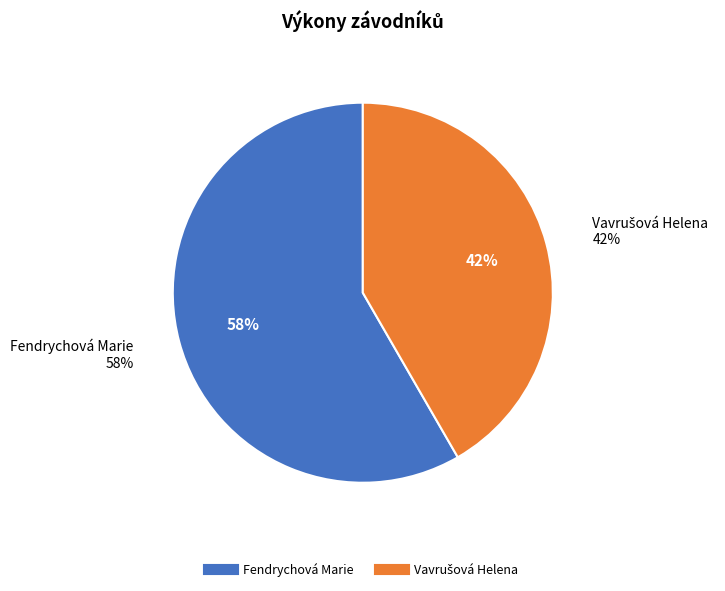

Between Vavrušová Helena and Fendrychová Marie, which is larger?

Fendrychová Marie